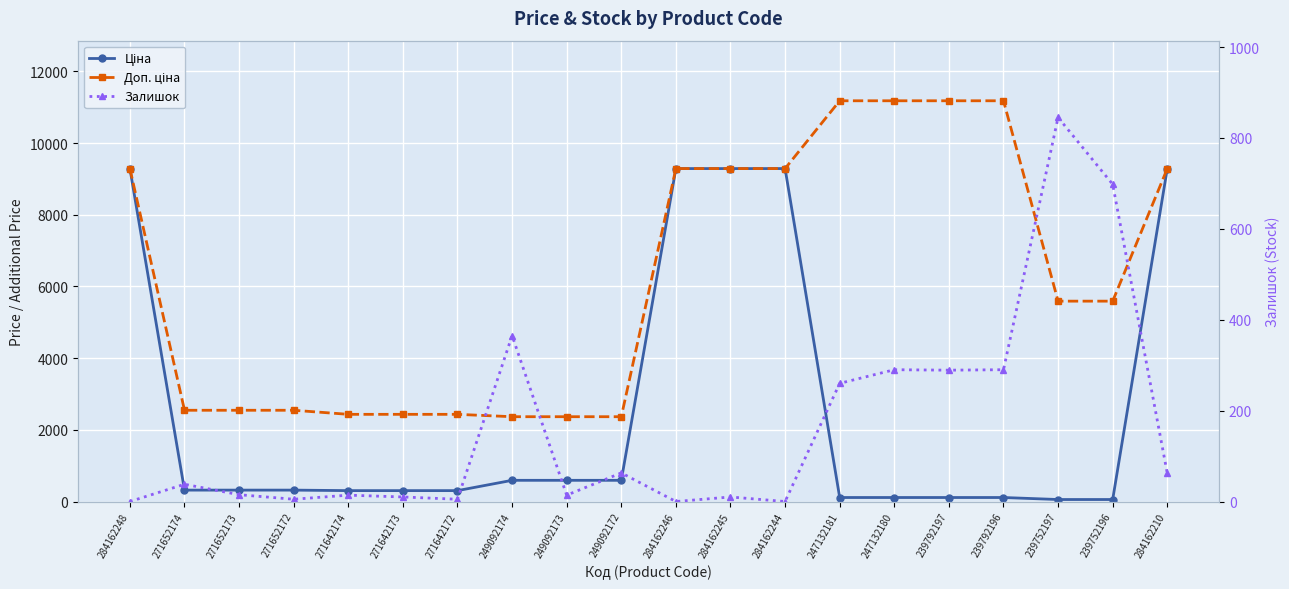

What is the label of the 5th point from the left?

271642174